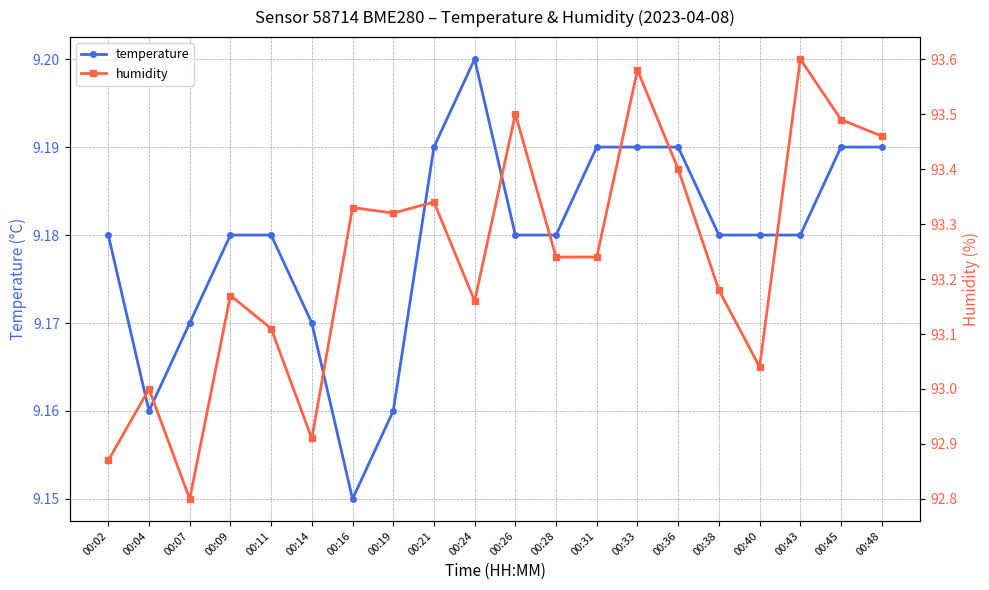

Between 00:33 and 00:19, which is larger?

00:33